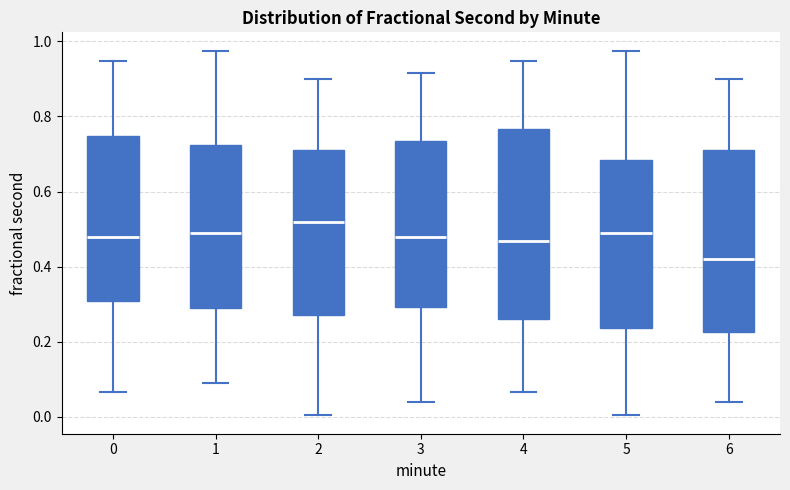

Comparing the boxes themselves (not the whiskers), which one is the tallest?

4